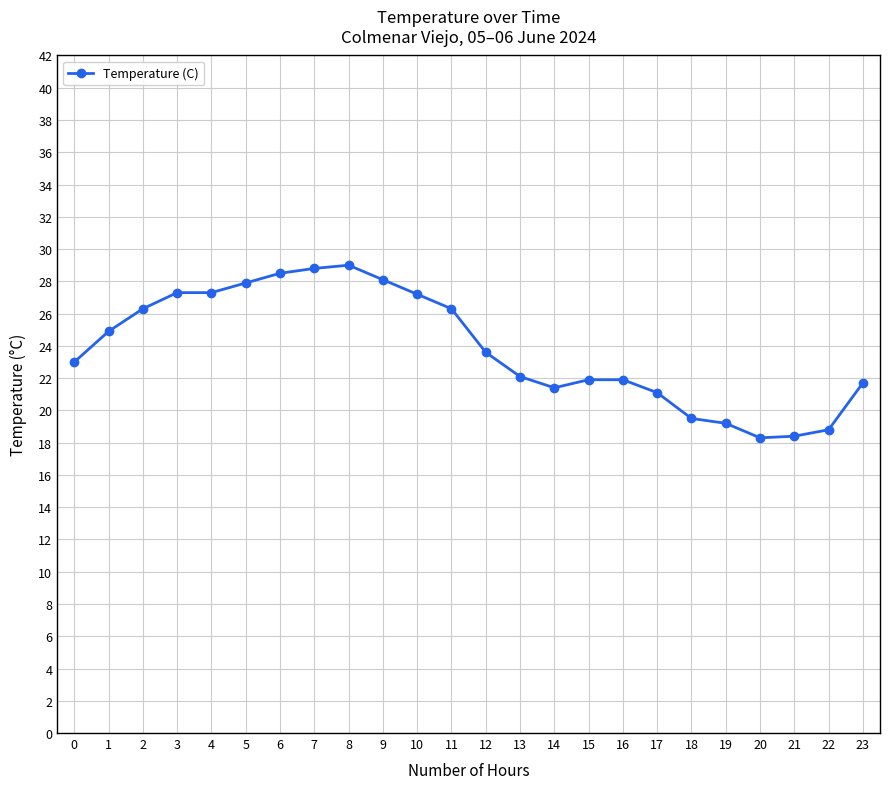

What is the maximum value shown in the chart?

29.0